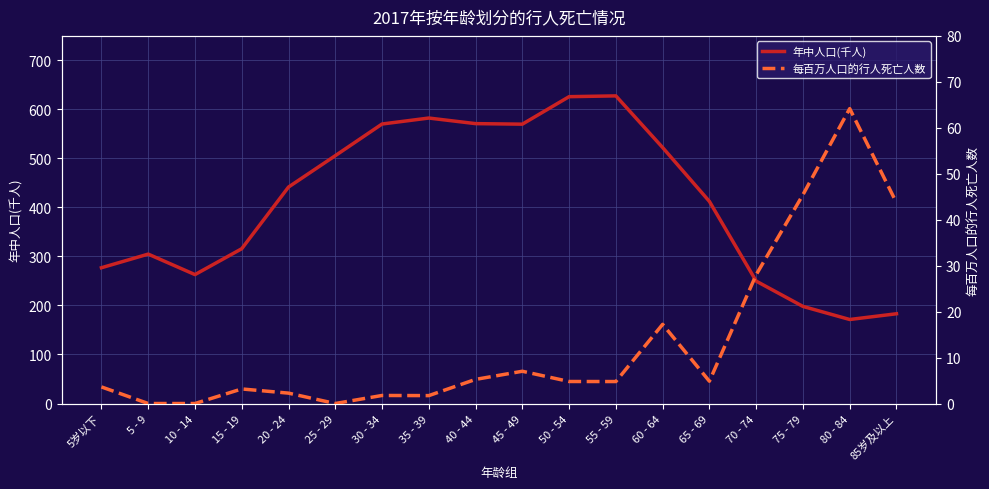

What is the average value of the 每百万人口的行人死亡人数 series?

13.2